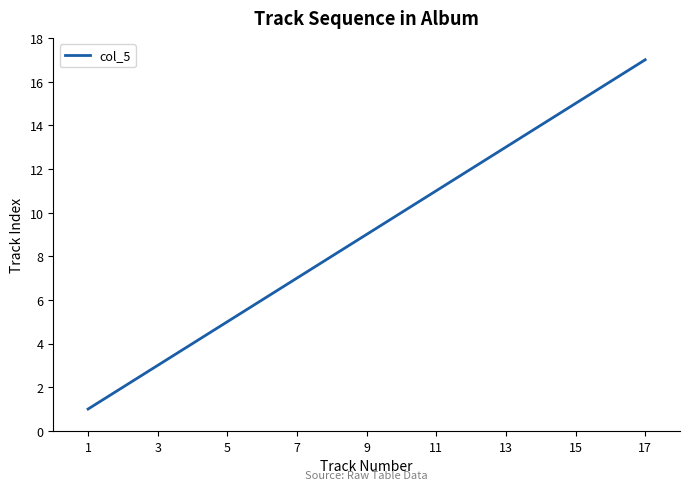

How many distinct data groups are displayed?

1